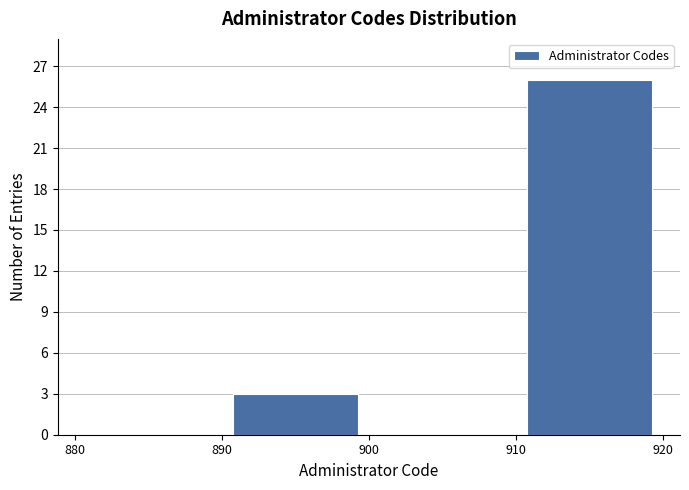

Reading left to right, list every bar in this chart as the range it spans on the x-axis followed by its height. The values are not printed on the chart, so give them approximately, as read against the axis.

880 to 890: 0
890 to 900: 3
900 to 910: 0
910 to 920: 26